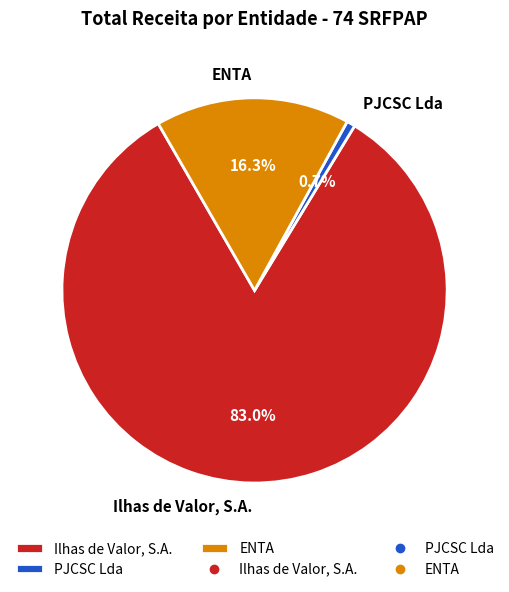

What percentage is the PJCSC Lda slice, to the nearest percent?

1%